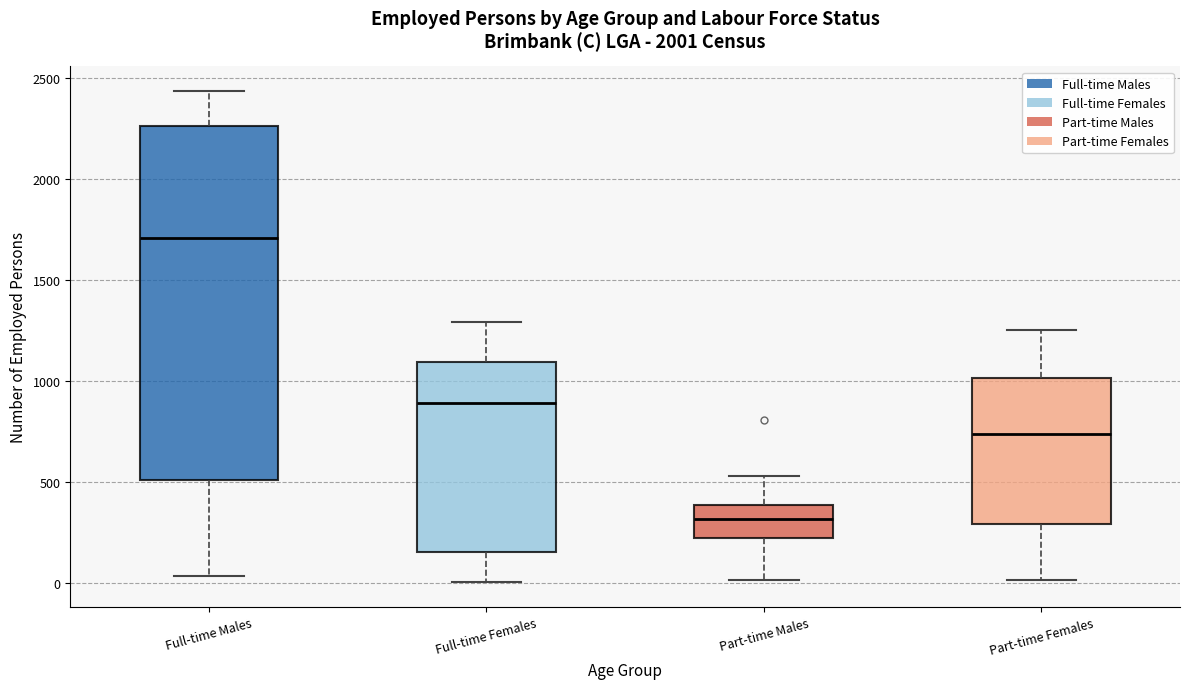

Which box is the tallest, from its lower edge to its upper edge?

Full-time Males